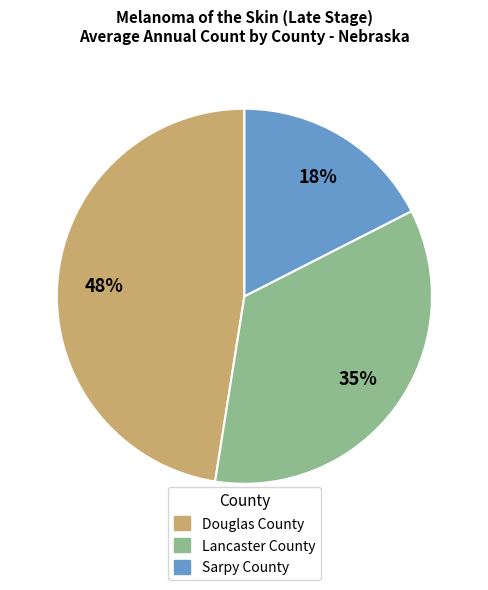

Do Lancaster County and Sarpy County together represent more than half of the pie?

Yes